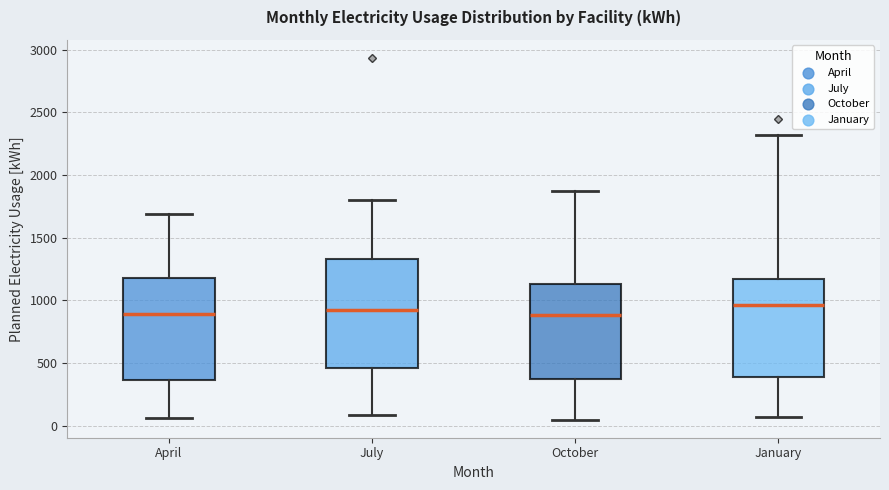

Reading left to right, read every box against the y-axis: the position of its median line, the range the box covers, and the ends of its whiskers. The values are not printed on the chart, so give them approximately, as read against the axis.

April: median 900, box 350 to 1200, whiskers 50 to 1700
July: median 900, box 450 to 1350, whiskers 100 to 1800
October: median 900, box 350 to 1150, whiskers 50 to 1850
January: median 950, box 400 to 1150, whiskers 50 to 2300